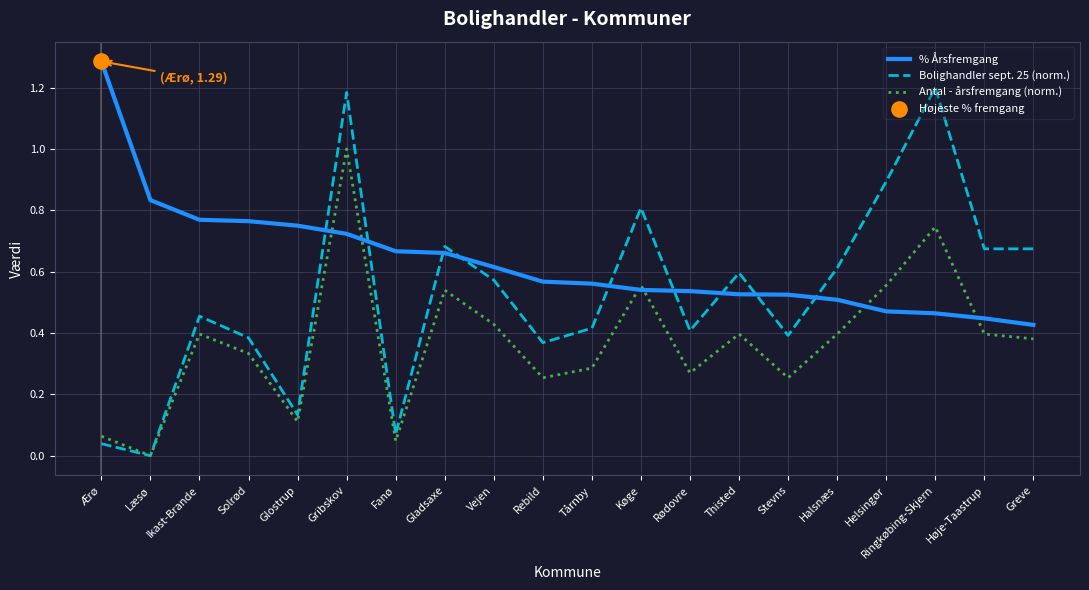

Which series has the widest spread of values?

Bolighandler sept. 25 (norm.)